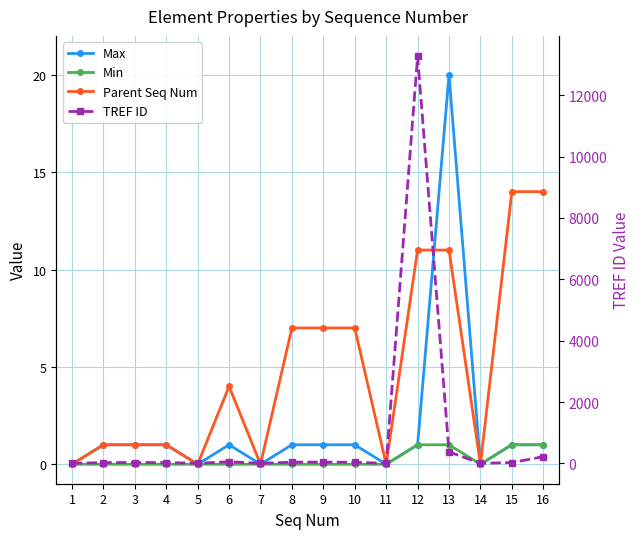

What is the difference between the highest and lowest values at 16?

216